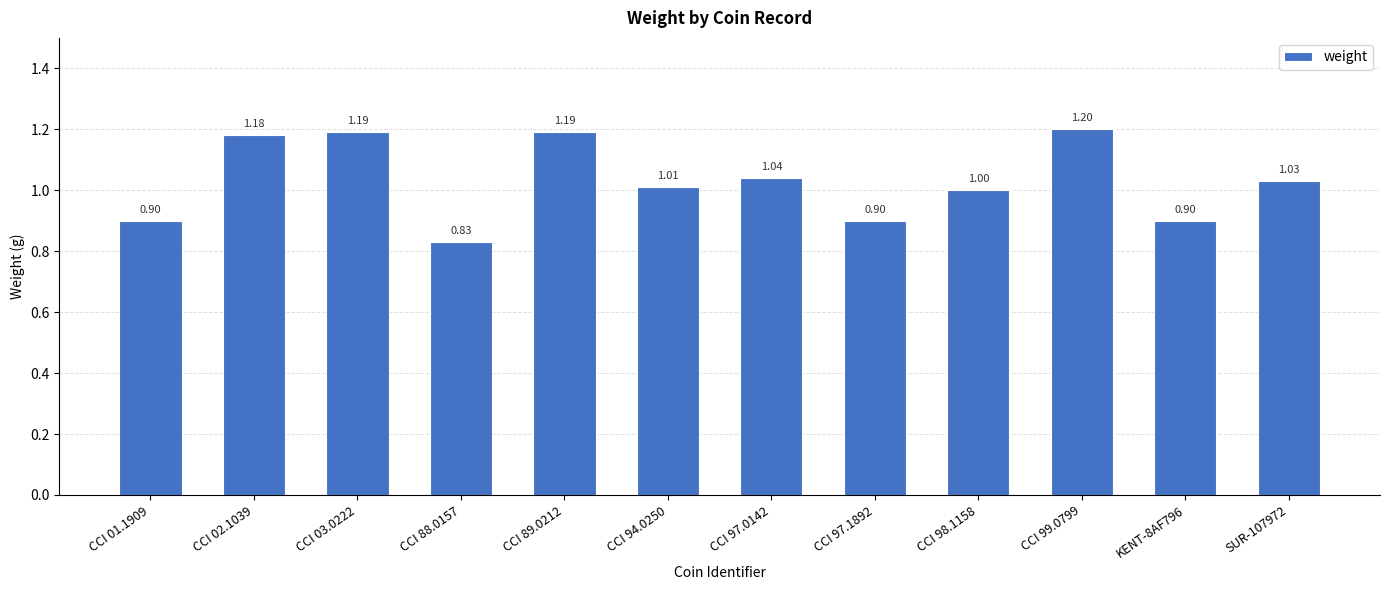

Are the bars grouped side by side (vs. stacked)?

No